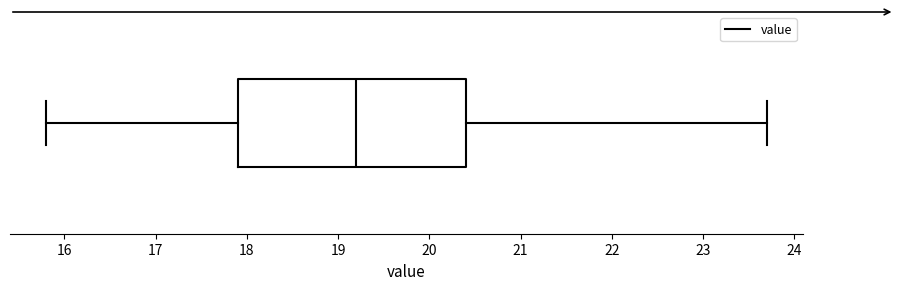

Transcribe this box plot: give where the median line is, the range the box spans, and where the two whiskers end, as read against the x-axis. The values are not printed on the chart, so give them approximately, as read against the axis.

median 19.2, box 17.9 to 20.4, whiskers 15.8 to 23.7